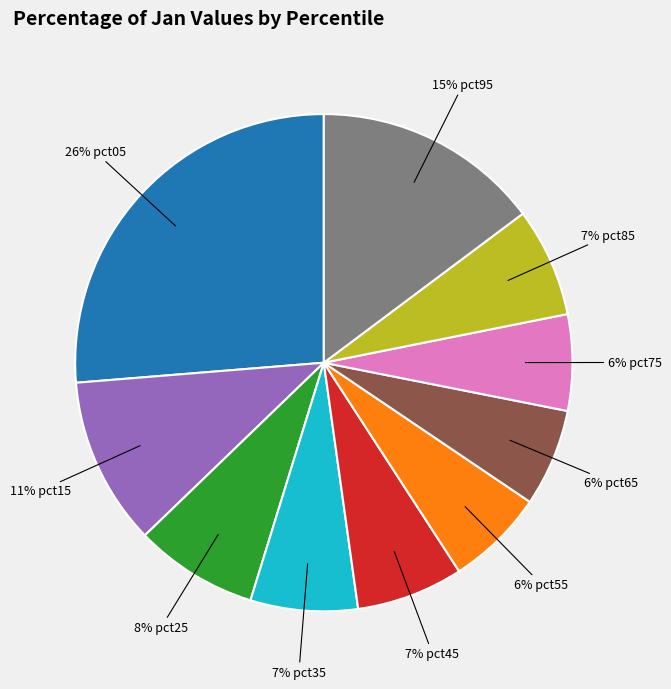

Is there any slice that represents more than half of the pie?

No